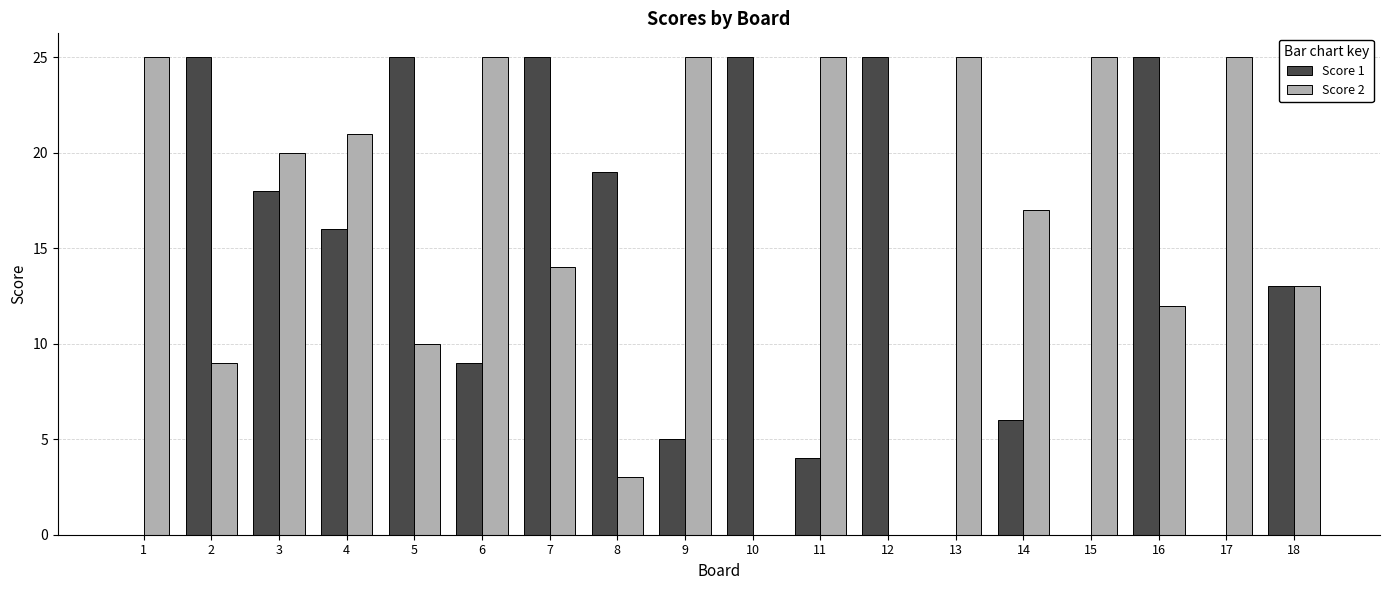

The value of Score 2 at 3 is 20. True or false?

True